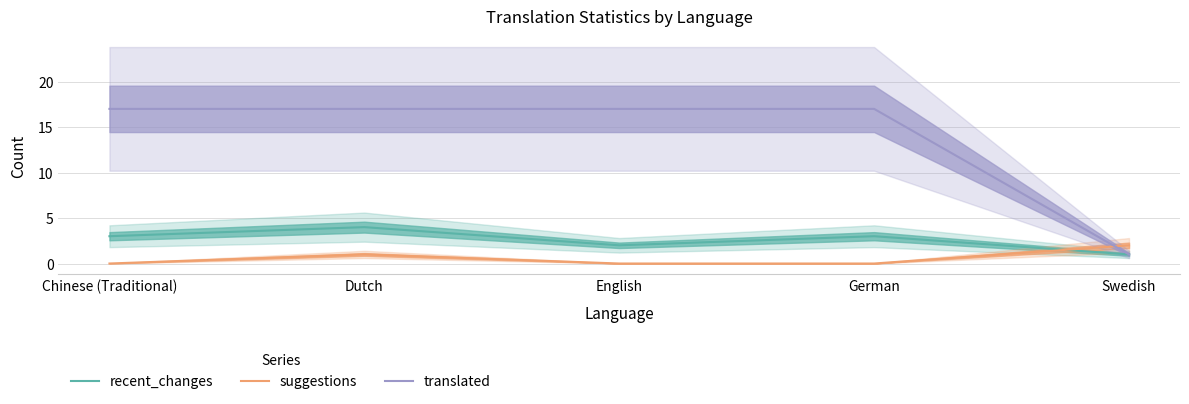

How many lines are shown in the chart?

3